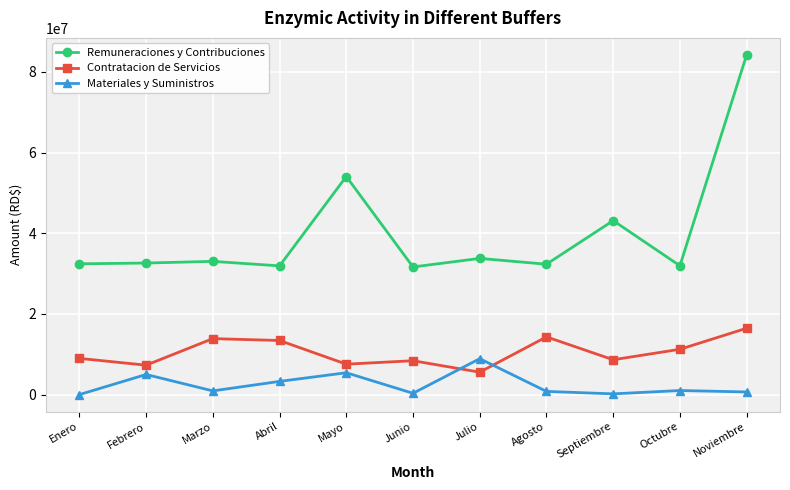

What is the lowest value of the Remuneraciones y Contribuciones series?

31633222.4